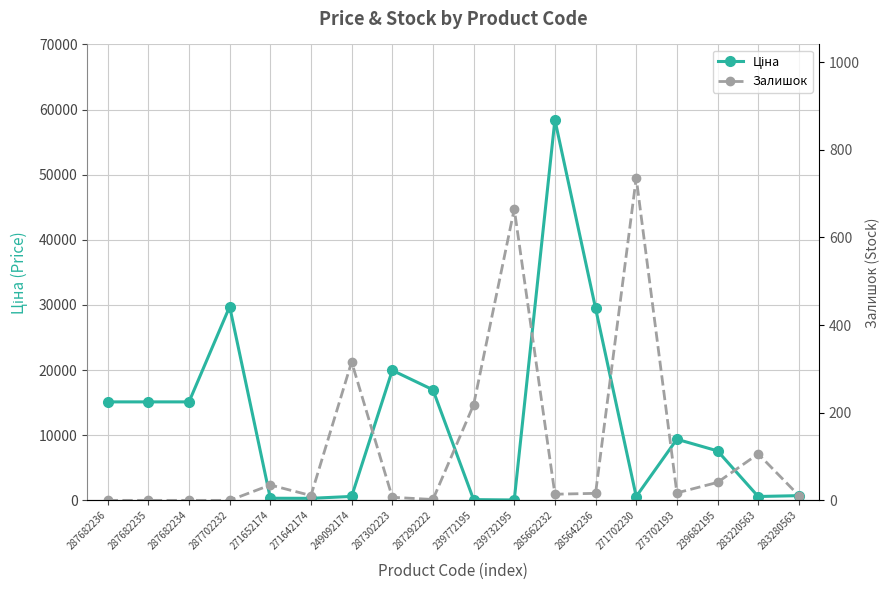

Reading left to right, extract all data points from this chart.

Ціна: 287682236=15120.0	287682235=15120.0	287682234=15120.0	287702232=29747.2	271652174=324.8	271642174=310.3	249092174=603.7	287302223=19964.2	287292222=16976.3	239772195=114.1	239732195=57.0	285662232=58426.5	285642236=29491.5	271702230=589.9	273702193=9384.0	239682195=7596.5	283220563=591.6	283280563=724.5
Залишок: 287682236=0.0	287682235=0.0	287682234=0.0	287702232=0.0	271652174=35.0	271642174=11.0	249092174=316.0	287302223=7.0	287292222=2.0	239772195=218.0	239732195=665.0	285662232=14.0	285642236=16.0	271702230=736.0	273702193=17.0	239682195=41.0	283220563=106.0	283280563=11.0